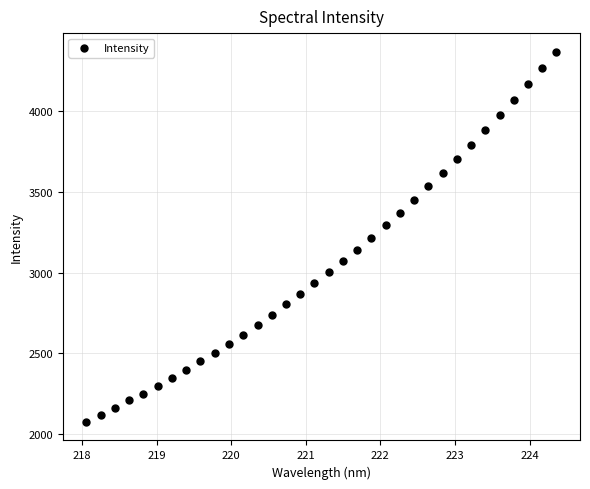

What is the range of Y values (max minus min)?

2295.7